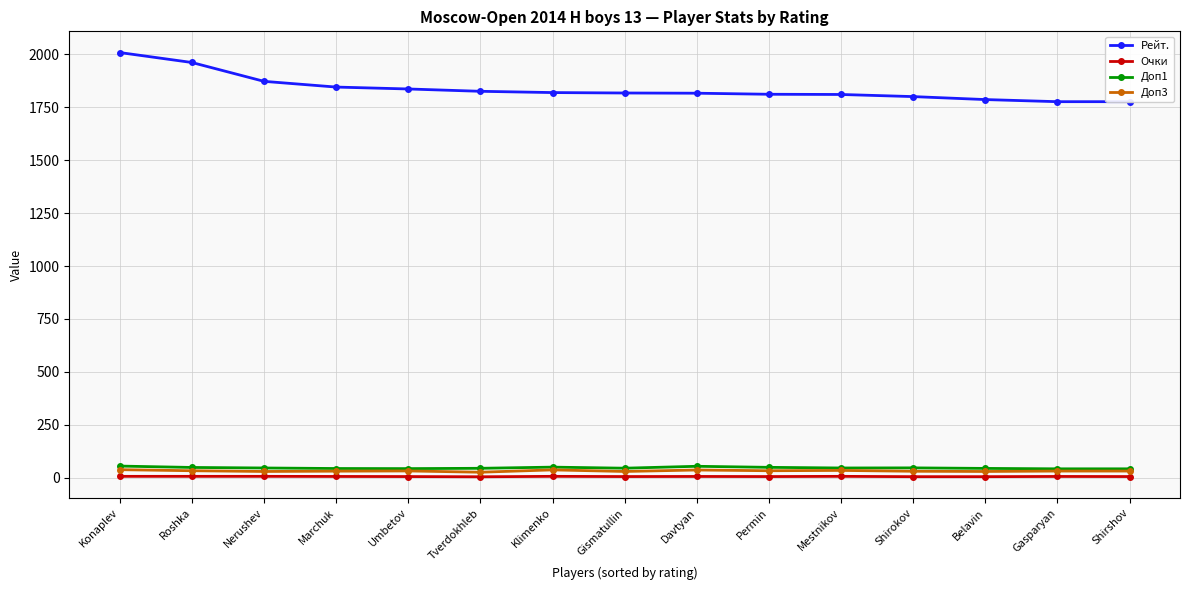

How many lines are shown in the chart?

4